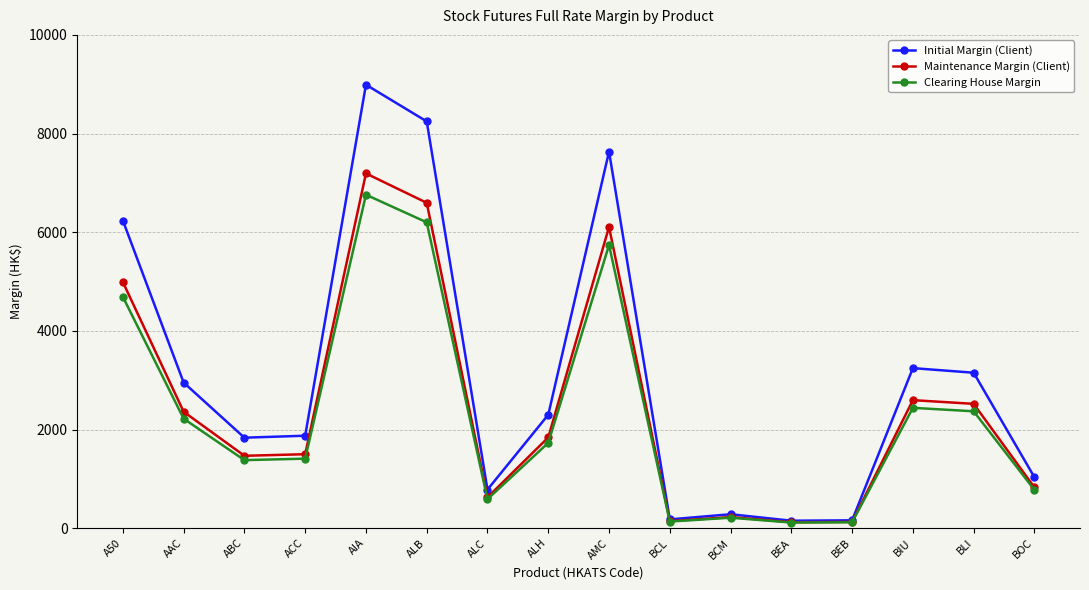

What is the average value of the Initial Margin (Client) series?

3066